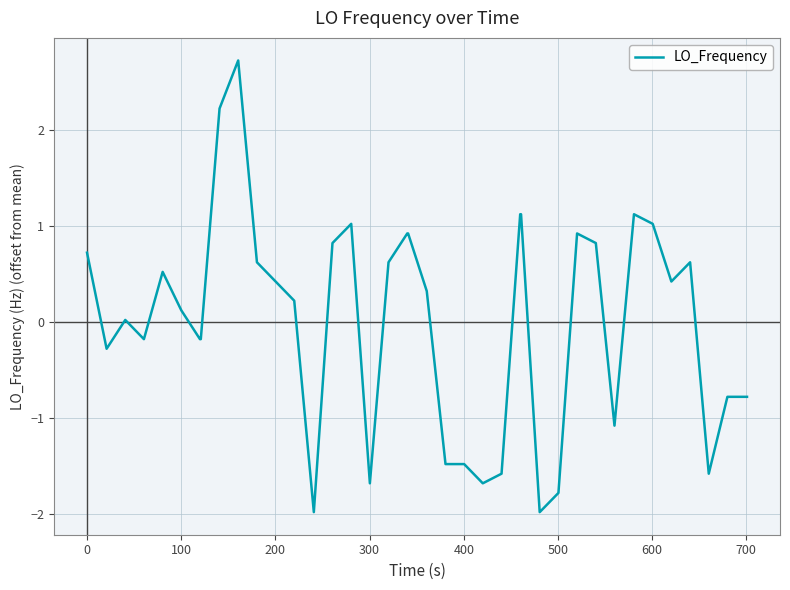

What is the difference between the maximum and minimum values?

4.7